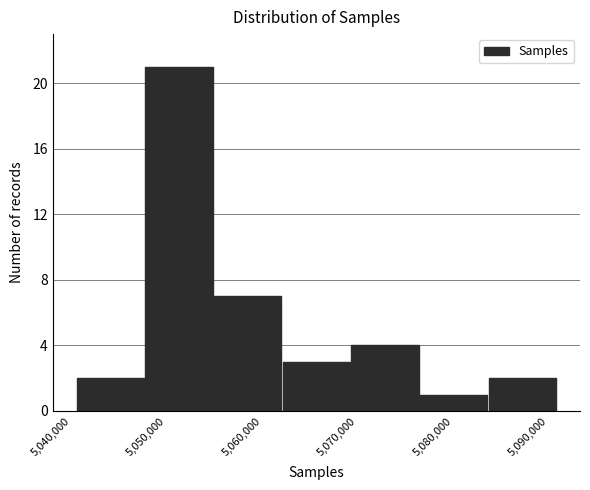

What is the height of the bar covering 5048000 to 5055000 on the x-axis? Neither the bar edges nor the heights are printed on the chart, so give them approximately, as read against the axes.

21